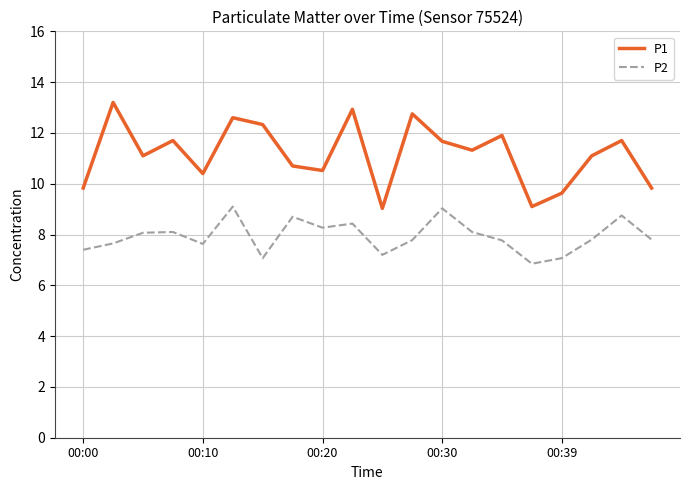

Rank the series by their average value, from highest to lowest.

P1, P2